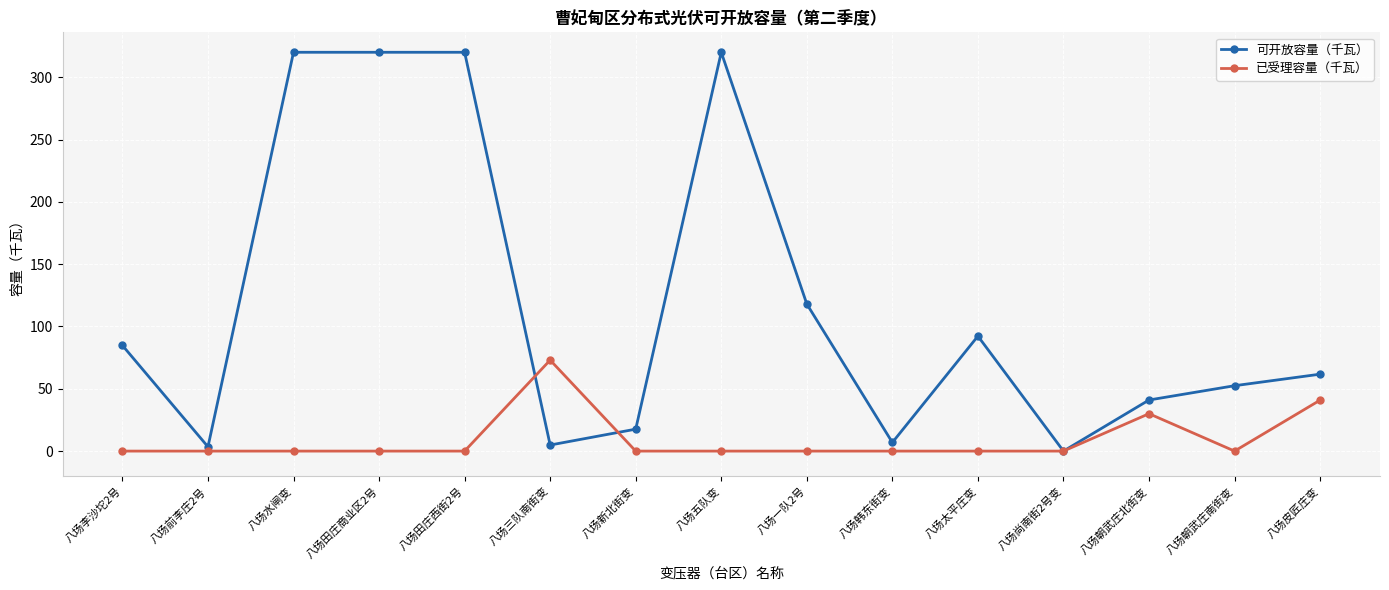

Where is the first local minimum for 可开放容量（千瓦）?

八场前李庄2号